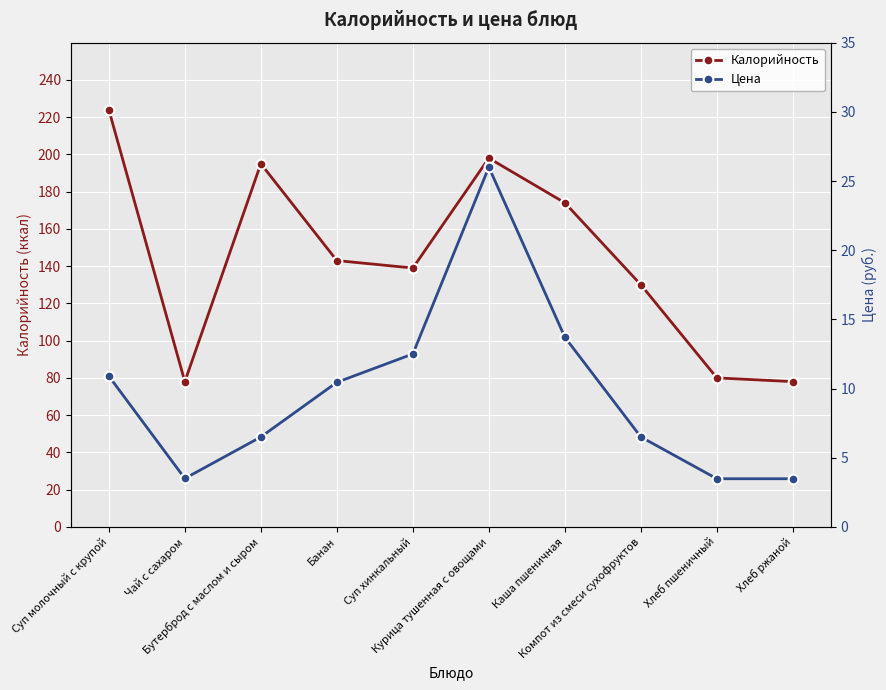

What position from the left is Суп молочный с крупой?

1